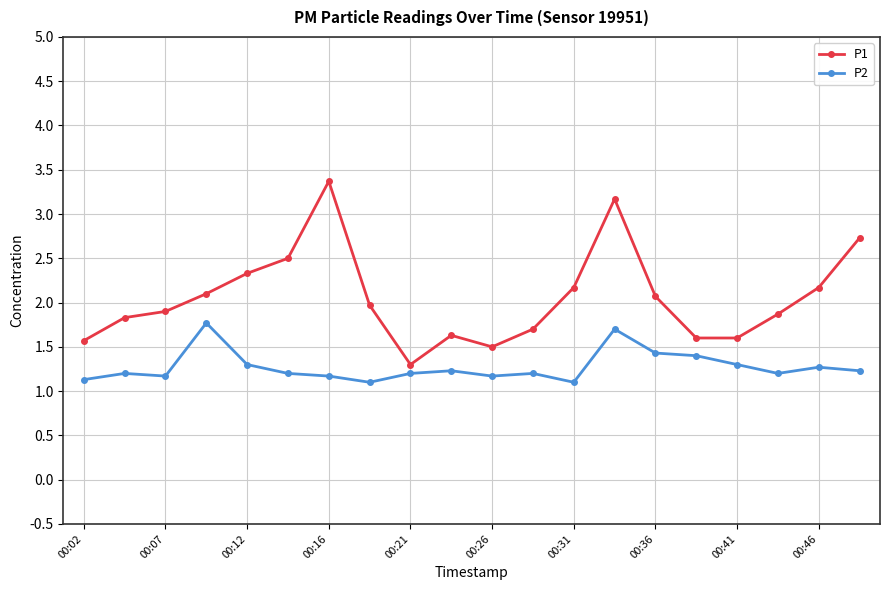

What is the sum of all P1 values?

41.1